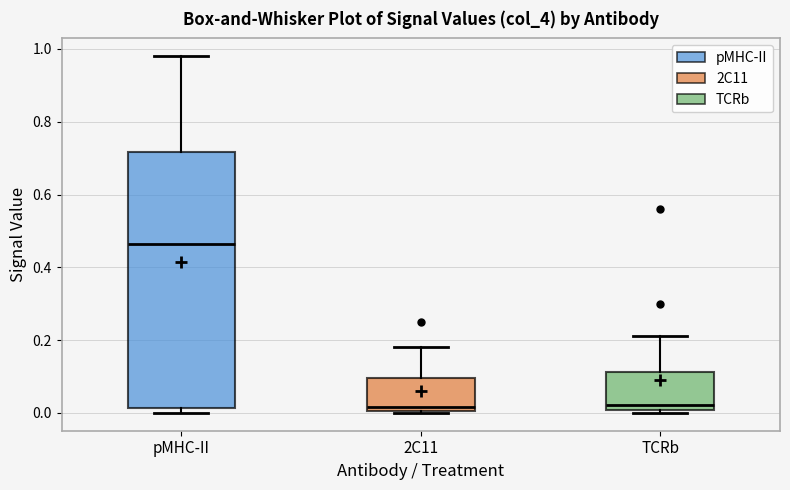

Comparing the boxes themselves (not the whiskers), which one is the tallest?

pMHC-II